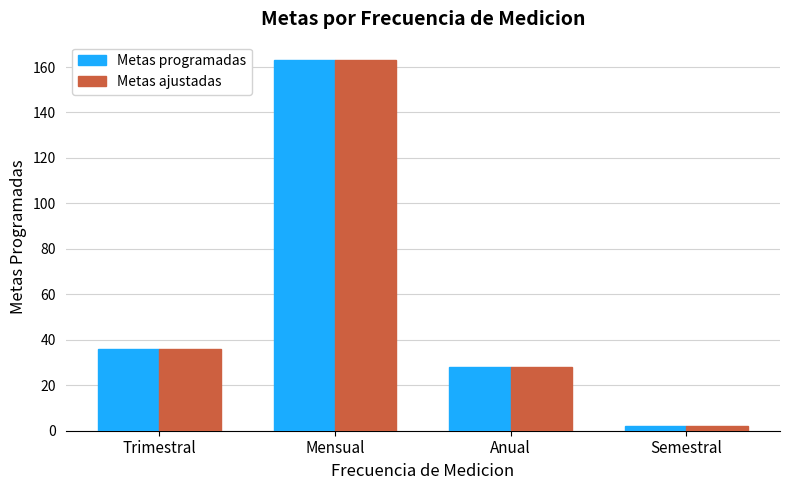

What is the difference between the maximum and minimum values in the Metas ajustadas series?

161